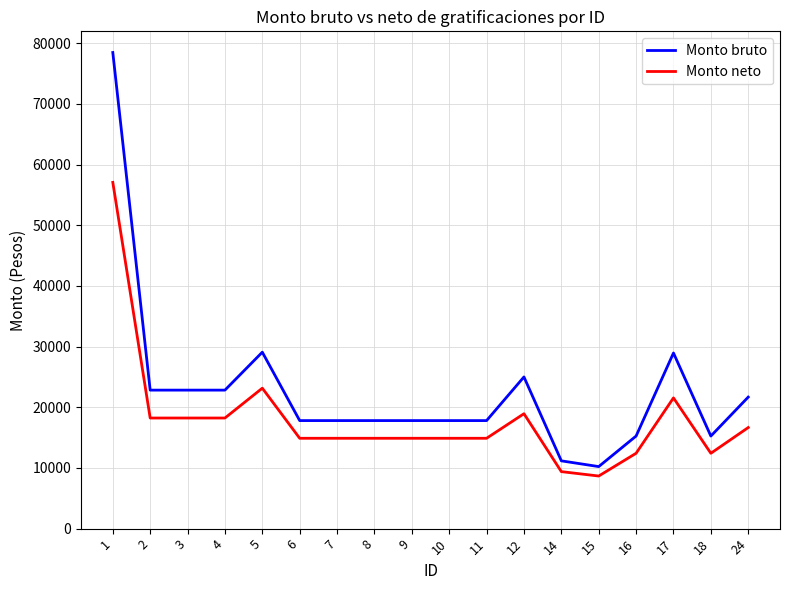

True or false: Monto bruto and Monto neto intersect in this chart.

False